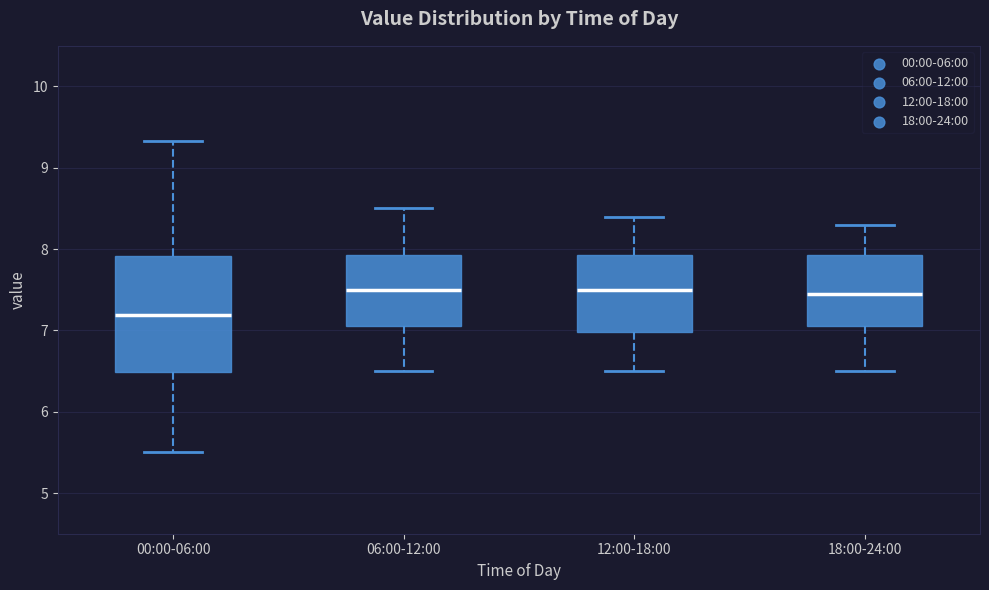

Reading left to right, transcribe this box plot: for each box, give where its median line is, the range the box spans, and where its two whiskers end, as read against the y-axis. The values are not printed on the chart, so give them approximately, as read against the axis.

00:00-06:00: median 7.2, box 6.5 to 7.9, whiskers 5.5 to 9.3
06:00-12:00: median 7.5, box 7.1 to 7.9, whiskers 6.5 to 8.5
12:00-18:00: median 7.5, box 7.0 to 7.9, whiskers 6.5 to 8.4
18:00-24:00: median 7.5, box 7.1 to 7.9, whiskers 6.5 to 8.3